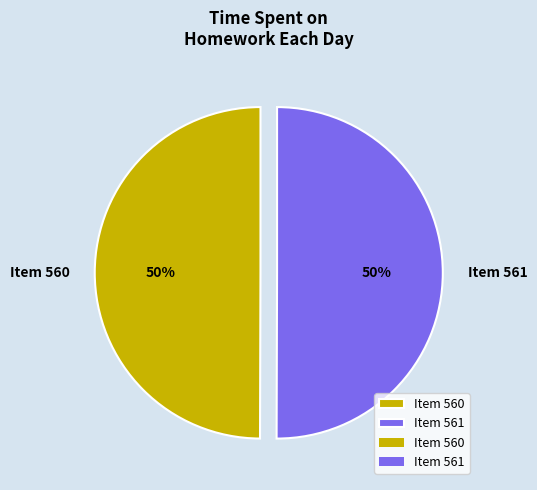

To the nearest percent, what is the average slice percentage?

50%